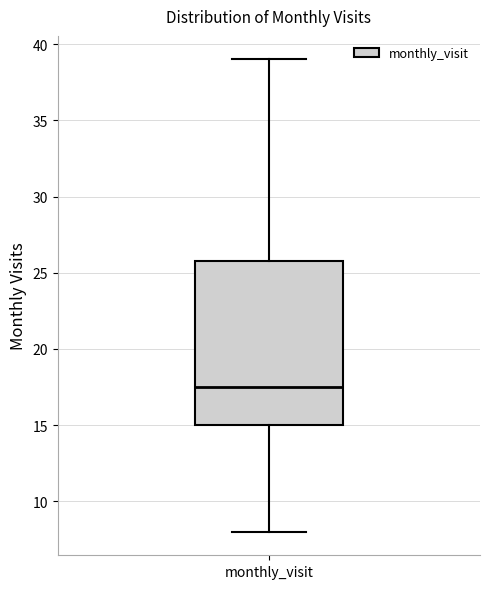

Where does the median line of the box for monthly_visit sit on the y-axis? The values are not printed on the chart, so give them approximately, as read against the axis.

17.5